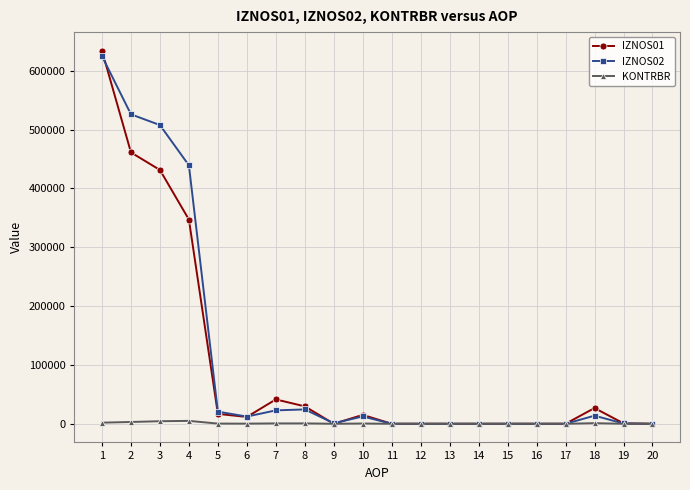

Is it true that IZNOS01 equals 16790.3 at 5?

True